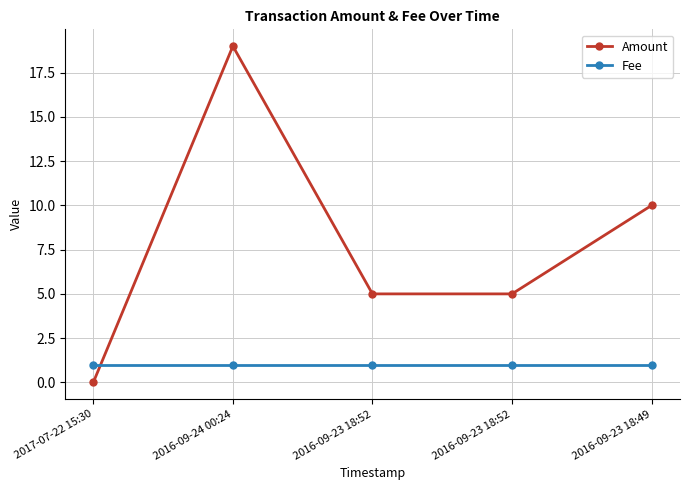

Is the value of Amount at 2016-09-24 00:24 greater than the value of Fee at 2016-09-24 00:24?

Yes